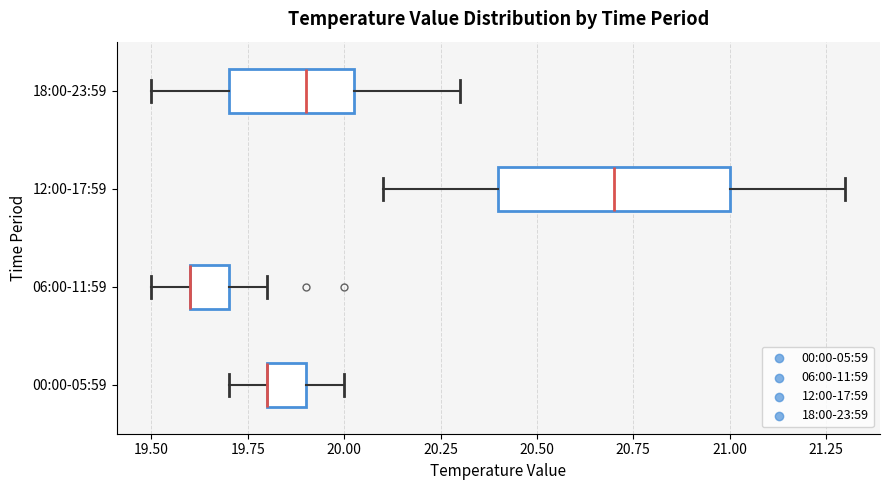

Reading bottom to top, transcribe this box plot: for each box, give where its median line is, the range the box spans, and where its two whiskers end, as read against the x-axis. The values are not printed on the chart, so give them approximately, as read against the axis.

00:00-05:59: median 19.80 (drawn on the box's left edge), box 19.80 to 19.90, whiskers 19.70 to 20.00
06:00-11:59: median 19.60 (drawn on the box's left edge), box 19.60 to 19.70, whiskers 19.50 to 19.80
12:00-17:59: median 20.70, box 20.40 to 21.00, whiskers 20.10 to 21.30
18:00-23:59: median 19.90, box 19.70 to 20.05, whiskers 19.50 to 20.30